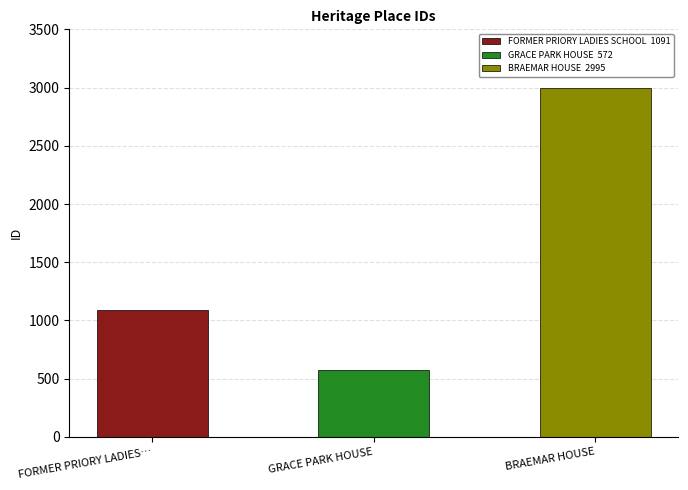

What is the approximate value at BRAEMAR HOUSE?

2995